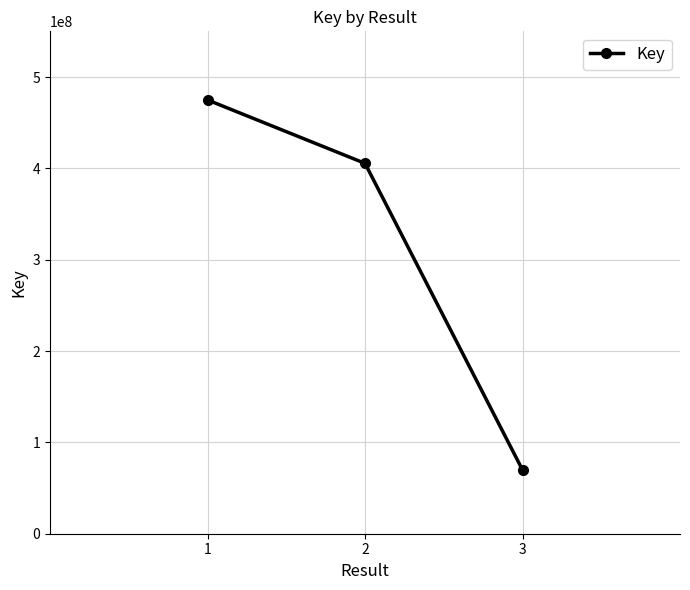

At which label does the data first exceed 405457307?

1